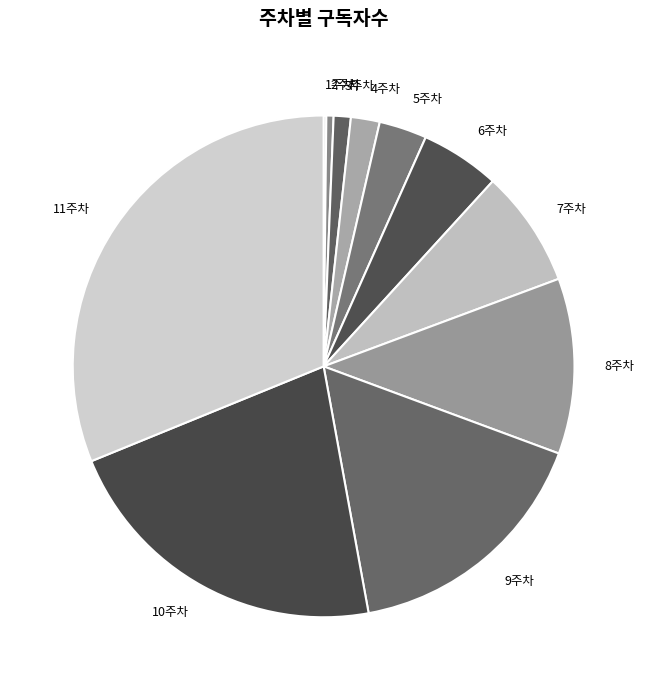

Rank the categories by value from highest to lowest.

11주차, 10주차, 9주차, 8주차, 7주차, 6주차, 5주차, 4주차, 3주차, 2주차, 1주차